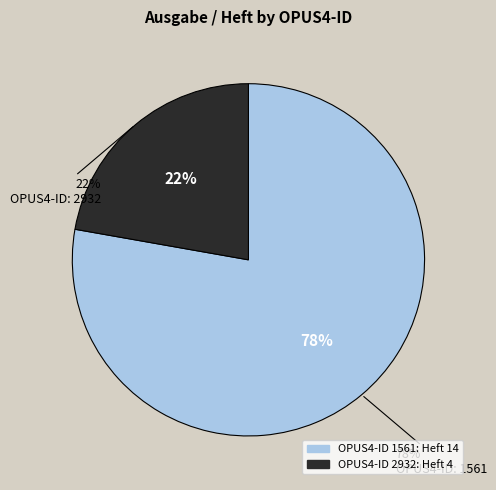

How many segments does this pie chart have?

2